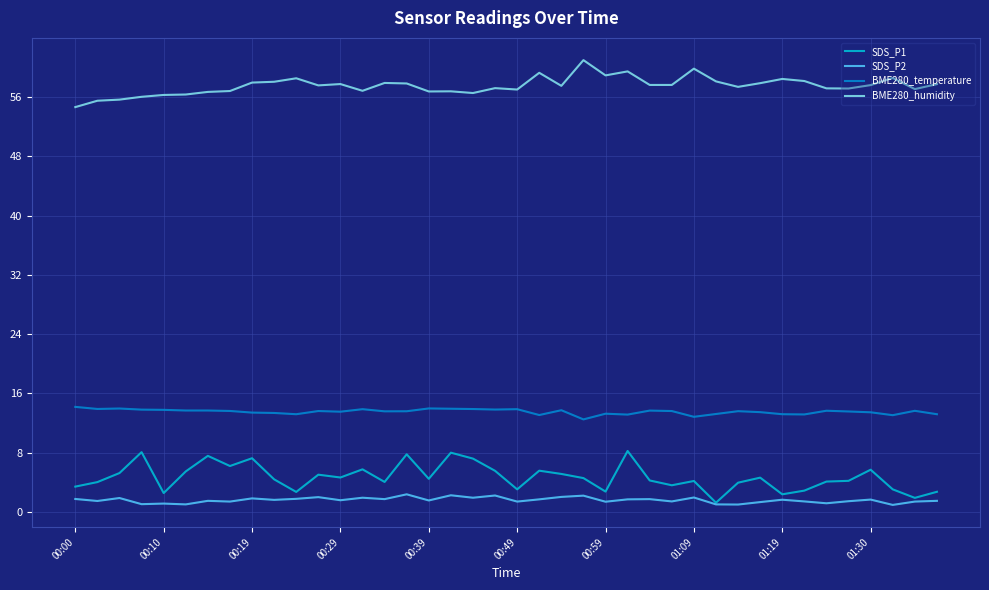

Is this an area chart (filled region under the line)?

No